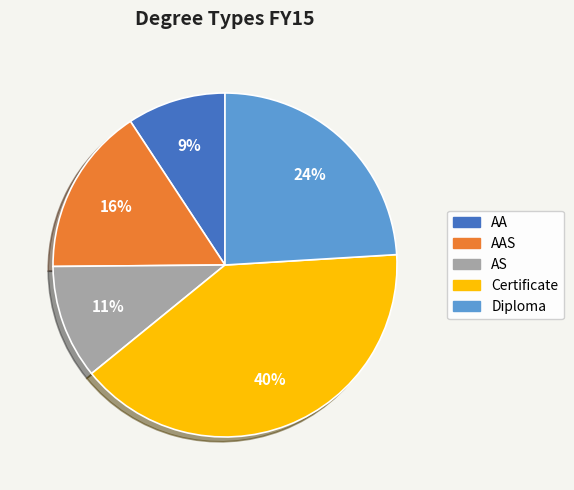

Does any single category account for the majority?

No